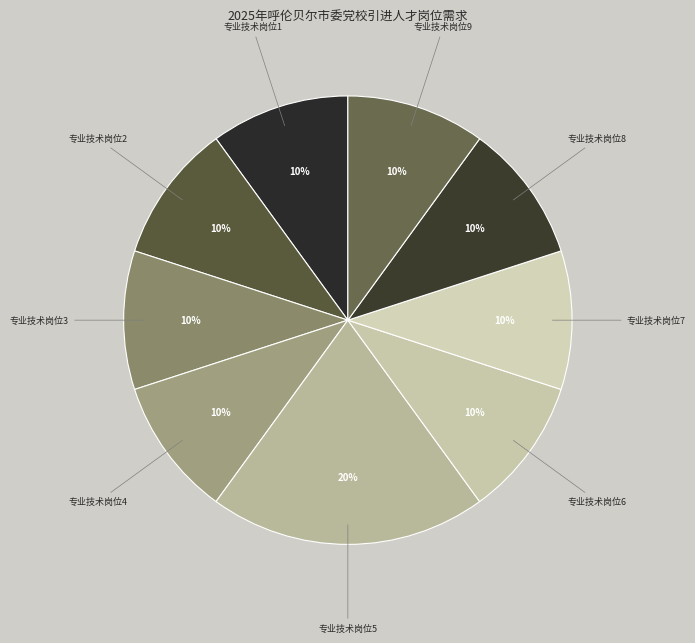

How many slices are in this pie chart?

9